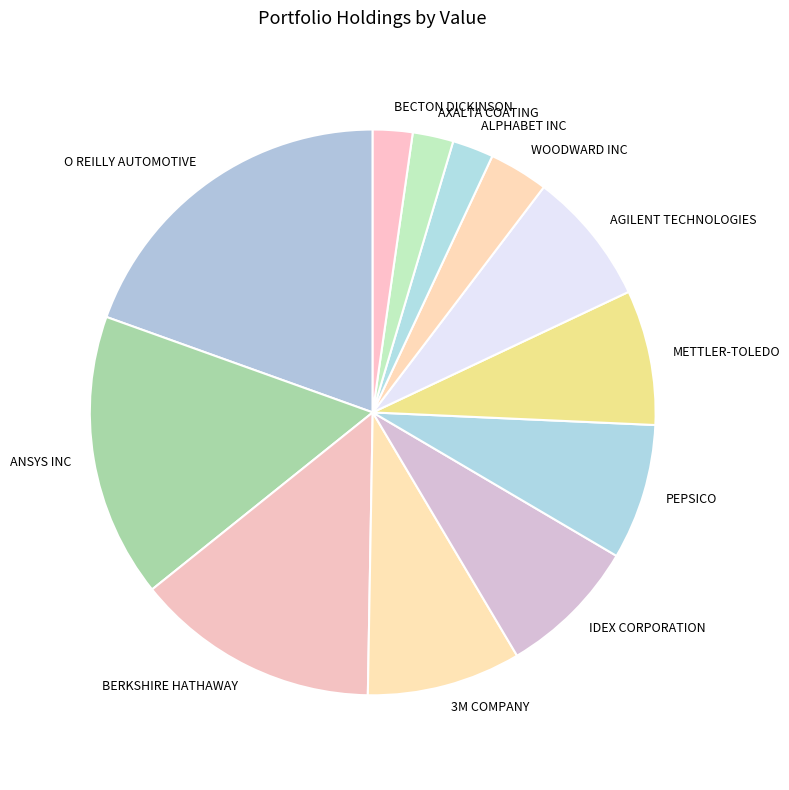

What is the ratio of the value at PEPSICO to the value at ALPHABET INC?

3.3